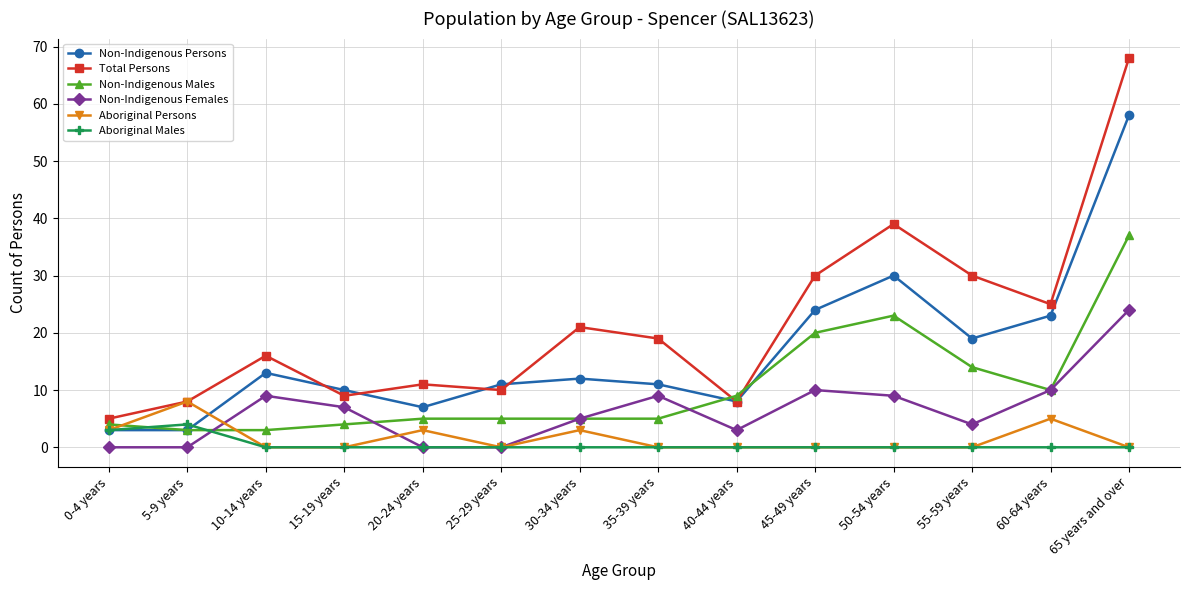

True or false: Non-Indigenous Females and Non-Indigenous Persons cross at least once.

False